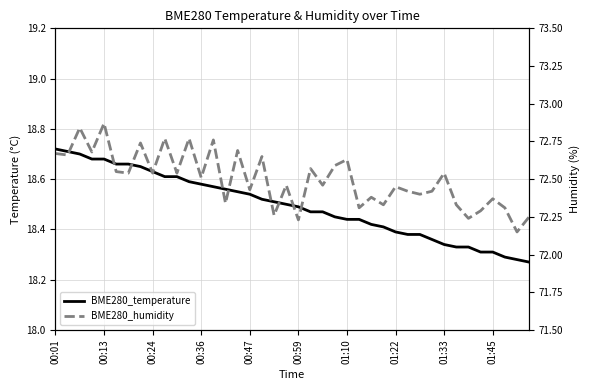

Between 01:22 and 21, which series saw the biggest shift?

BME280_temperature